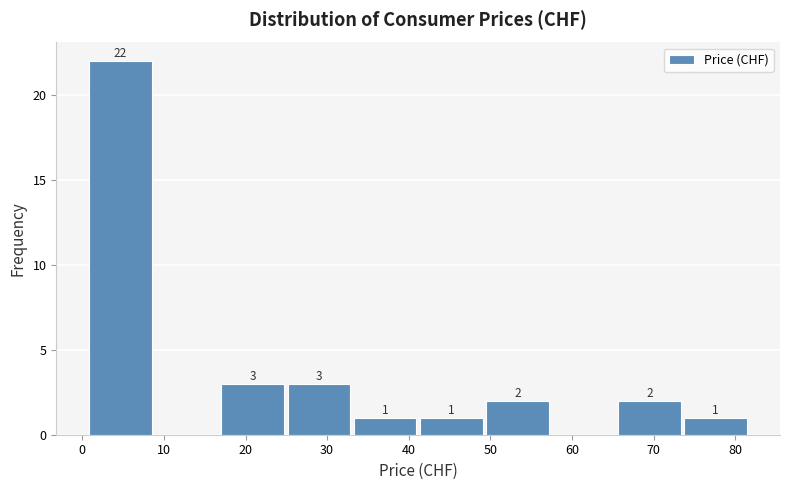

Which range on the x-axis has the tallest bar?

1 to 9